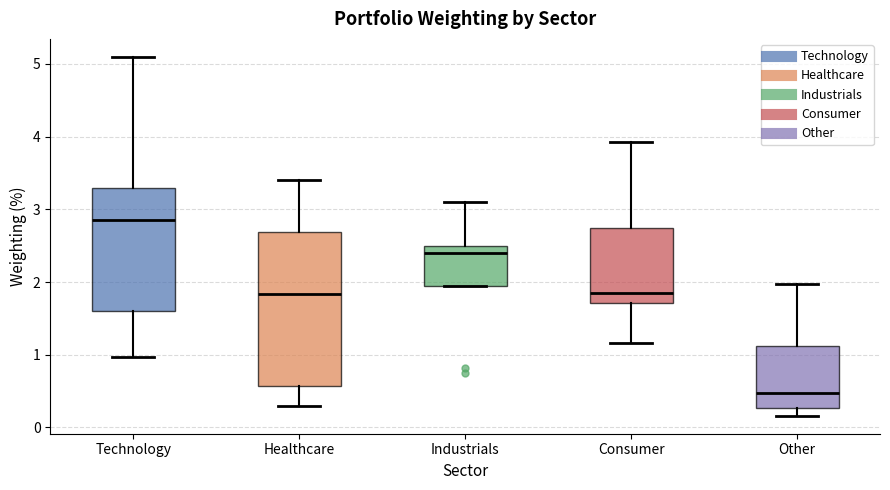

Which box's median line is the lowest?

Other